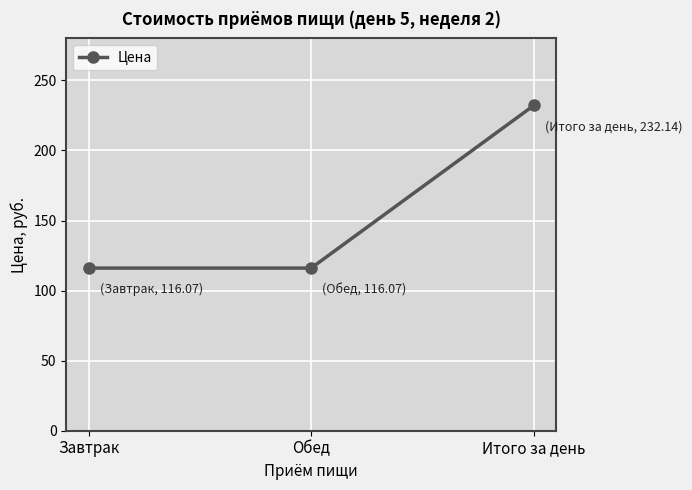

The value at Обед is 116.1. True or false?

True